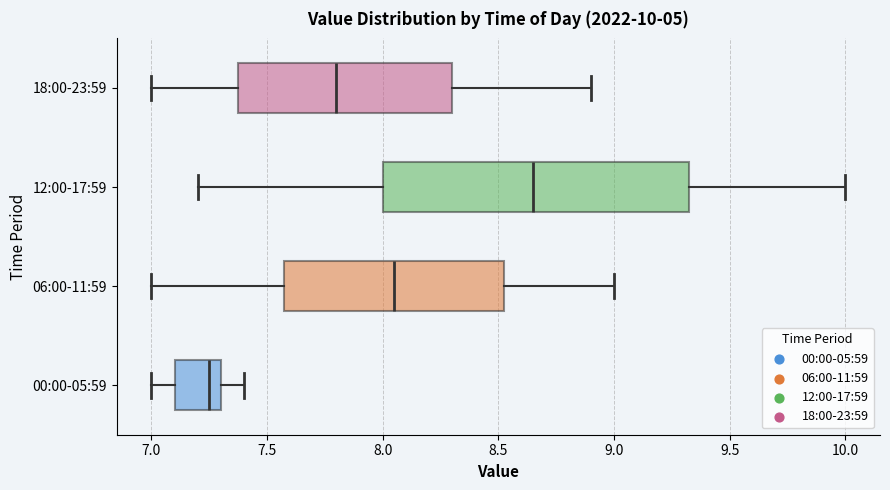

Which box has the furthest to the right median line?

12:00-17:59